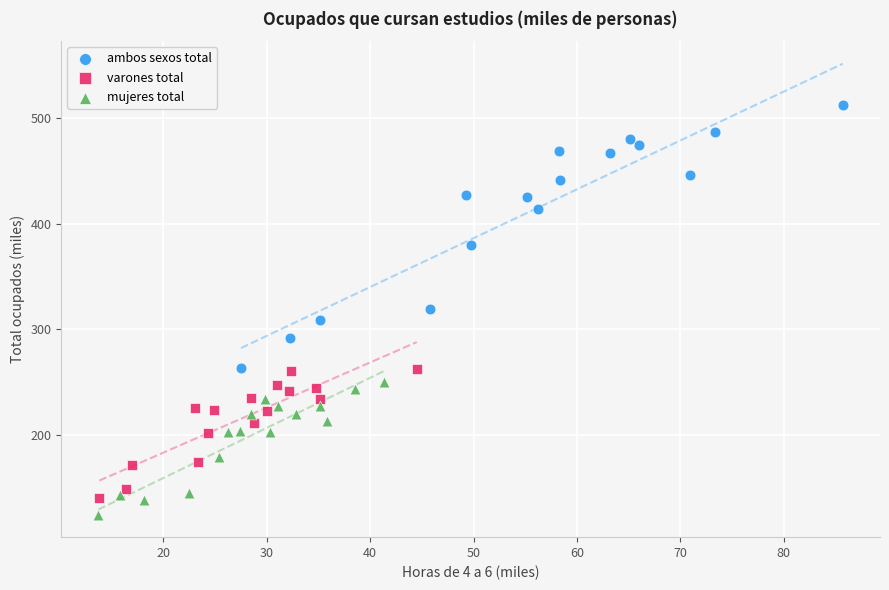

Which series has the largest Y range (max minus min)?

ambos sexos total